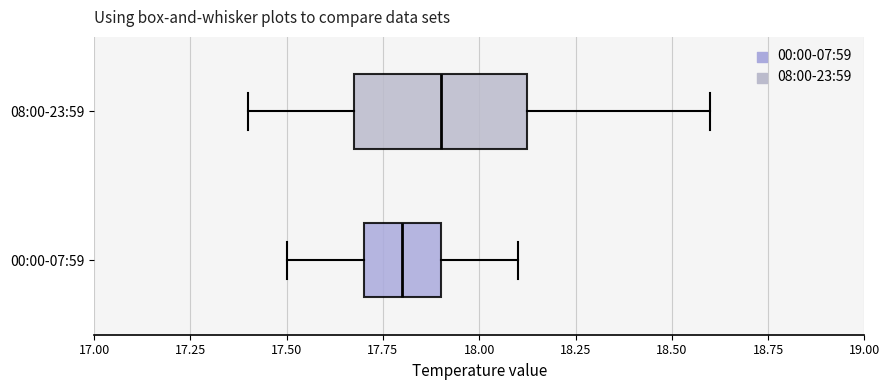

Which box has the furthest to the left median line?

00:00-07:59